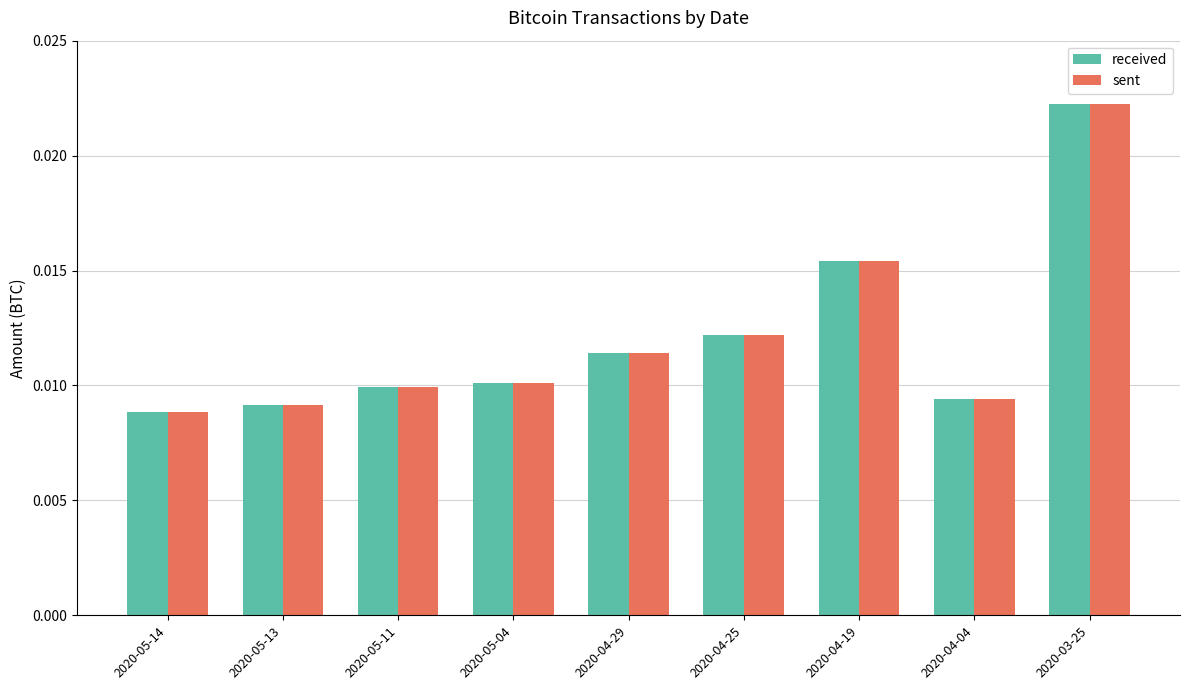

Which category has the lowest value in the sent series?

2020-05-14